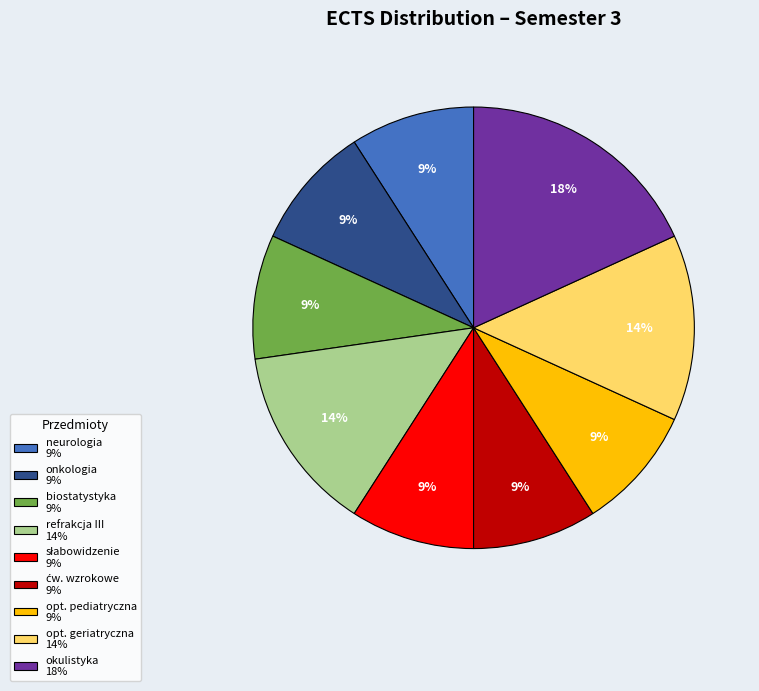

What is the ratio of the value at okulistyka 18% to the value at onkologia 9%?

2.0